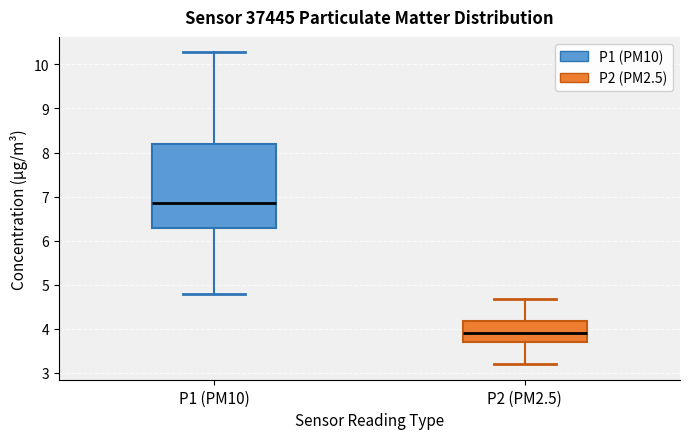

Which box is the tallest, from its lower edge to its upper edge?

P1 (PM10)